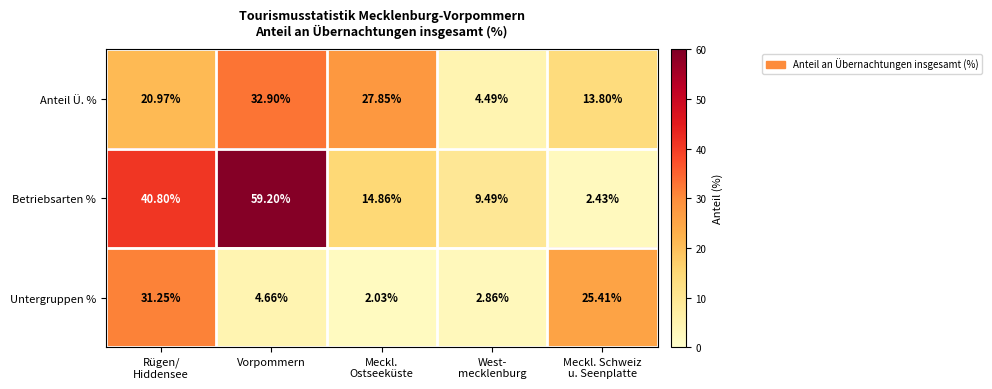

At which category is the sum across all series the highest?

Vorpommern